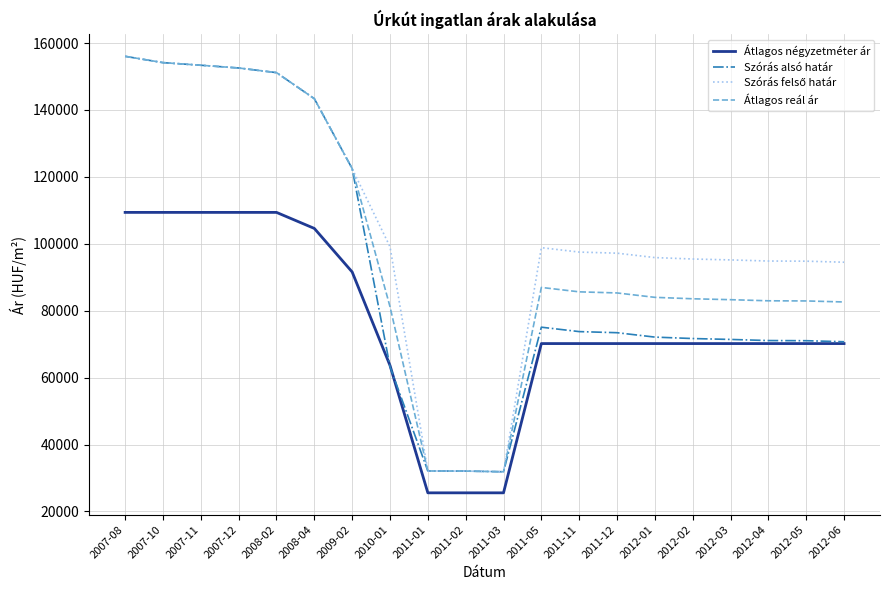

What position from the left is 2009-02?

7